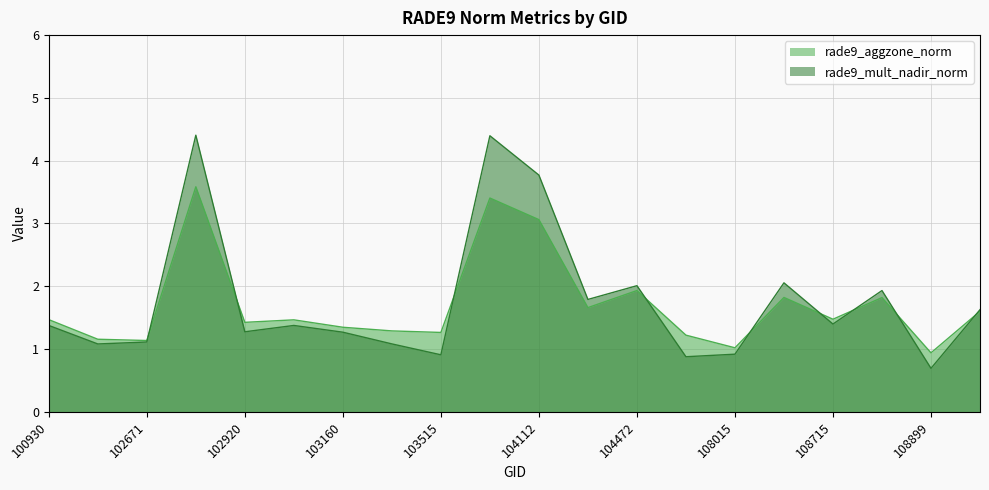

What is the value of the rade9_mult_nadir_norm point at the 20th from the left?

1.6